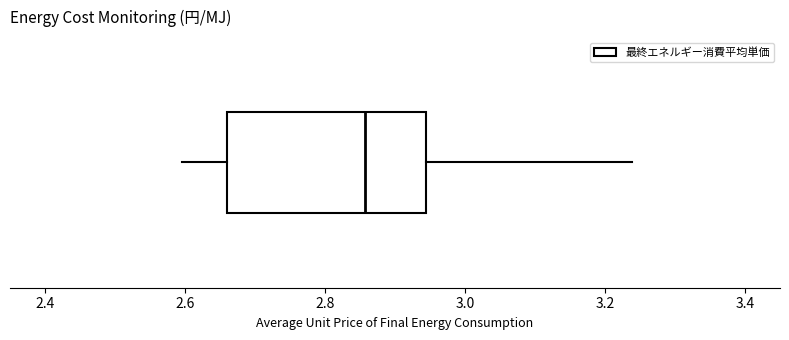

Transcribe this box plot: give where the median line is, the range the box spans, and where the two whiskers end, as read against the x-axis. The values are not printed on the chart, so give them approximately, as read against the axis.

median 2.86, box 2.66 to 2.94, whiskers 2.60 to 3.24